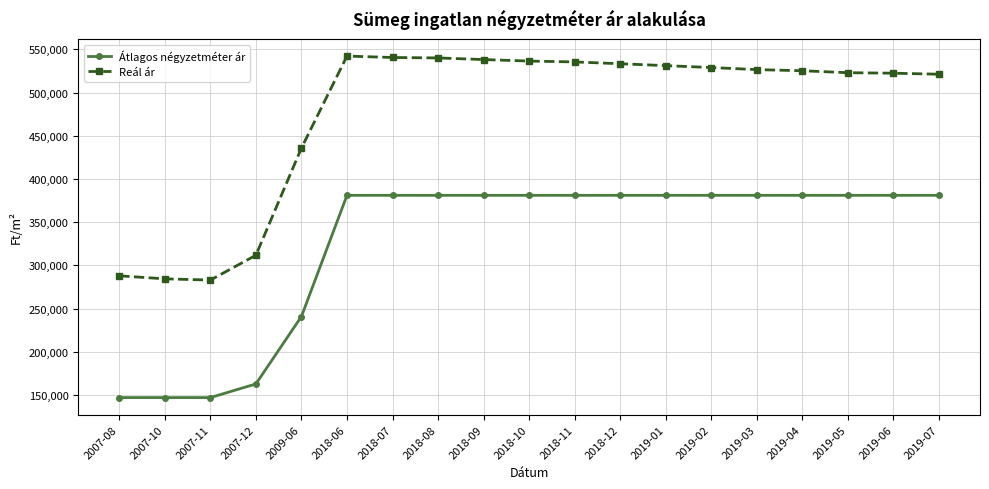

What is the difference between the second highest and minimum values in the Átlagos négyzetméter ár series?

234023